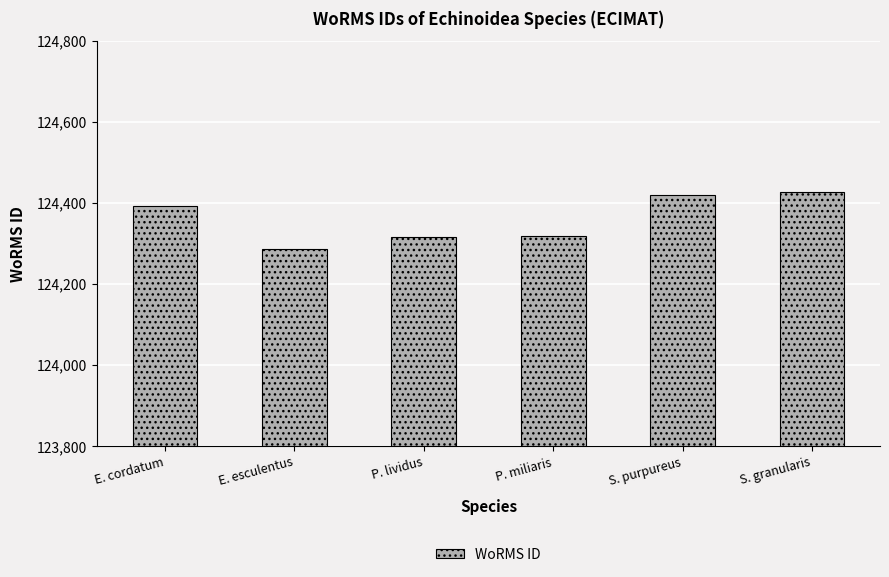

Between S. purpureus and E. esculentus, which is larger?

S. purpureus